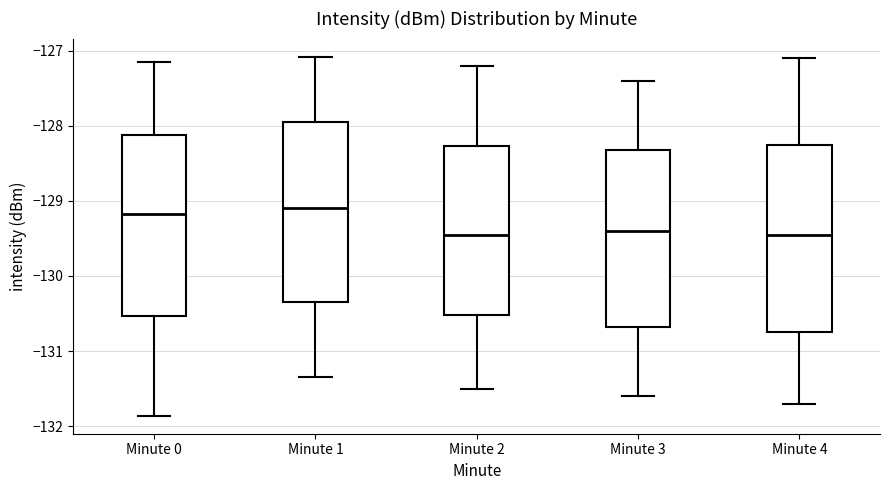

Where is the upper edge of the box for Minute 2 on the y-axis? The values are not printed on the chart, so give them approximately, as read against the axis.

-128.3